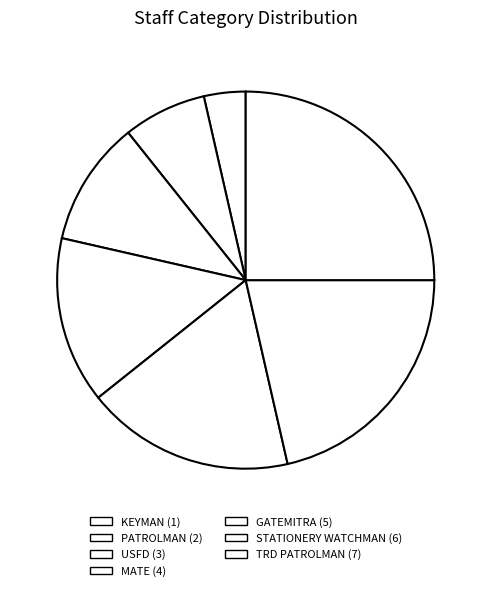

What percentage is the GATEMITRA slice, to the nearest percent?

18%